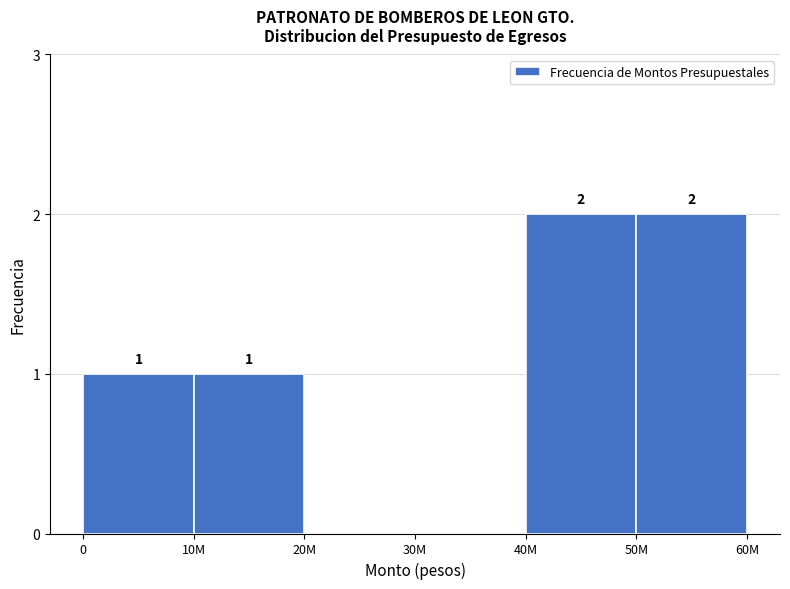

Reading left to right, what are all the values shown in this chart?

0=1	10M=1	20M=0	30M=0	40M=2	50M=2